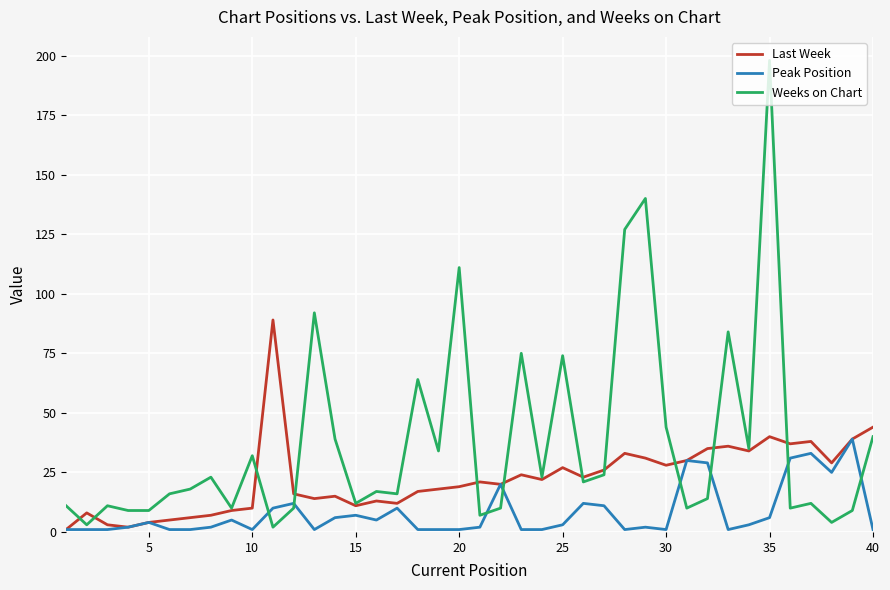

Rank the series by their average value, from lowest to highest.

Peak Position, Last Week, Weeks on Chart